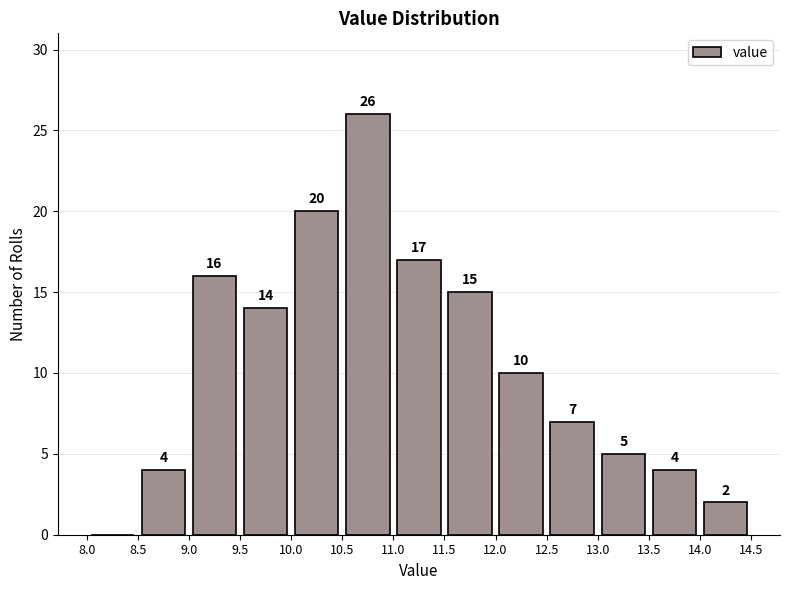

Which range on the x-axis has the tallest bar?

10.5 to 11.0